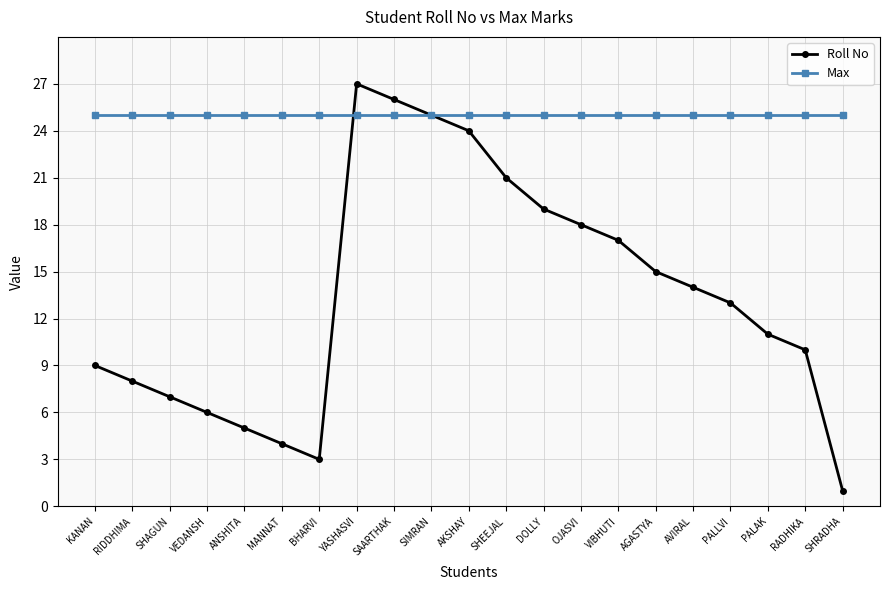

How many interior local peaks does the Roll No series have?

1